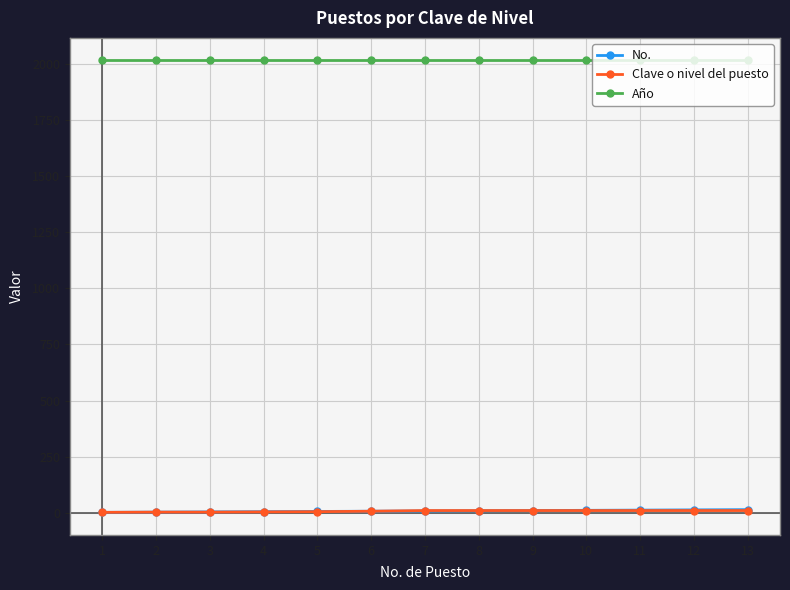

True or false: Año has a value of 3400 at 4.

False